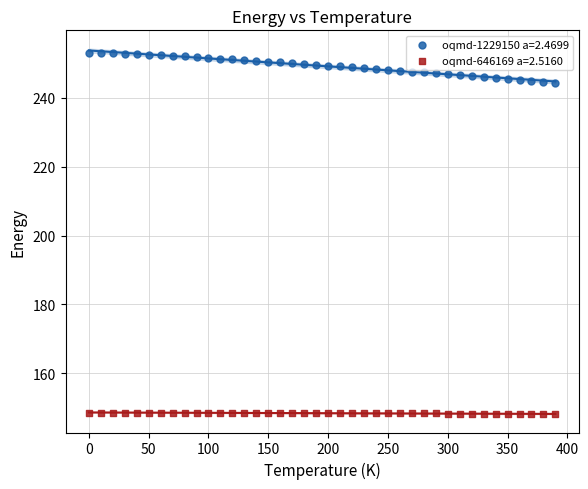

Across all data points, what is the range of X values (max minus min)?

390.0